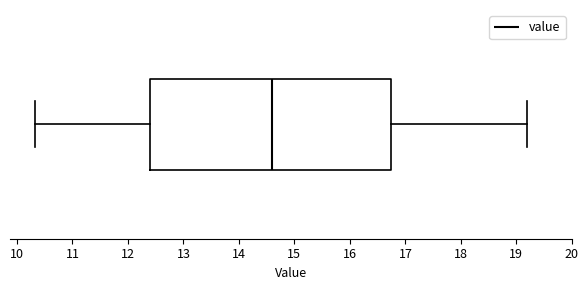

Read this box plot against the x-axis: the position of the median line, the range covered by the box, and the ends of both whiskers. The values are not printed on the chart, so give them approximately, as read against the axis.

median 14.6, box 12.4 to 16.7, whiskers 10.3 to 19.2